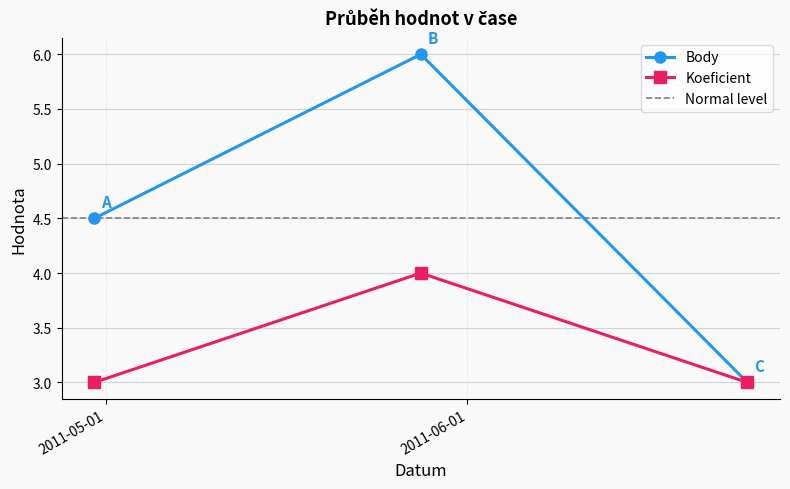

List the series in order of their peak value, highest first.

Body, Koeficient